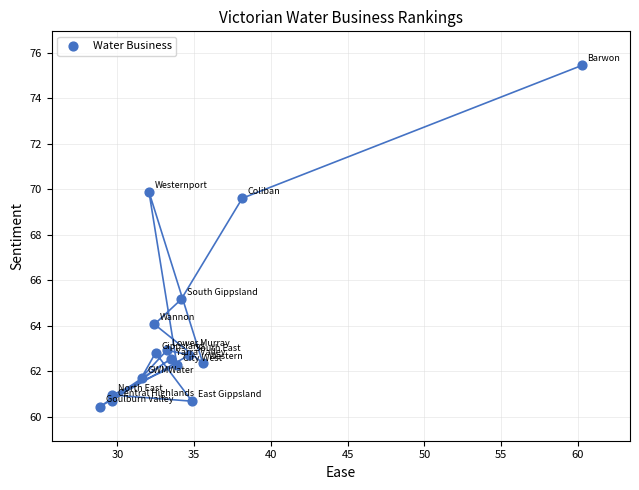

What is the range of X values (max minus min)?

31.4